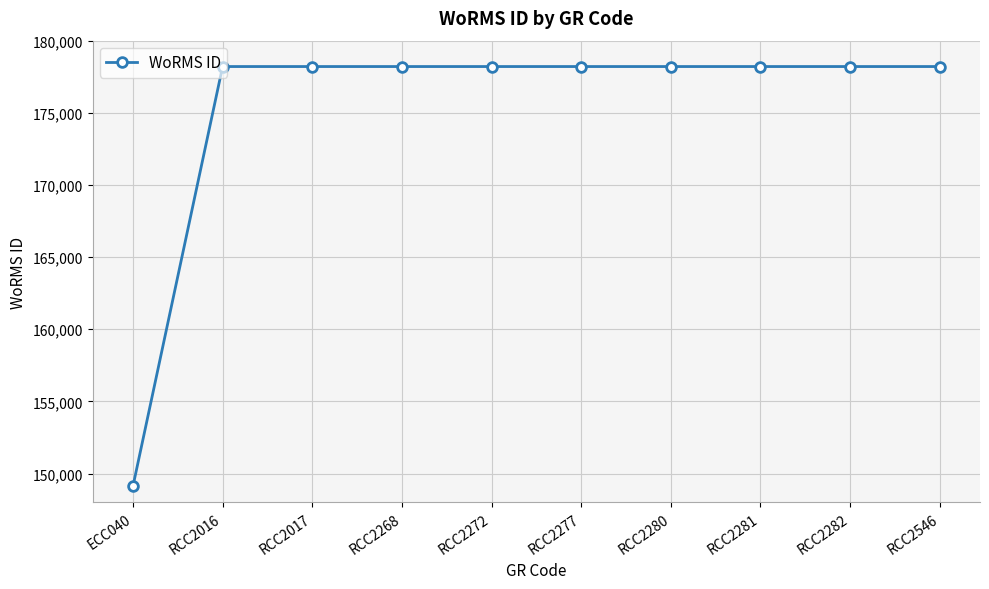

The chart shows a value of 178207 at RCC2017. True or false?

True